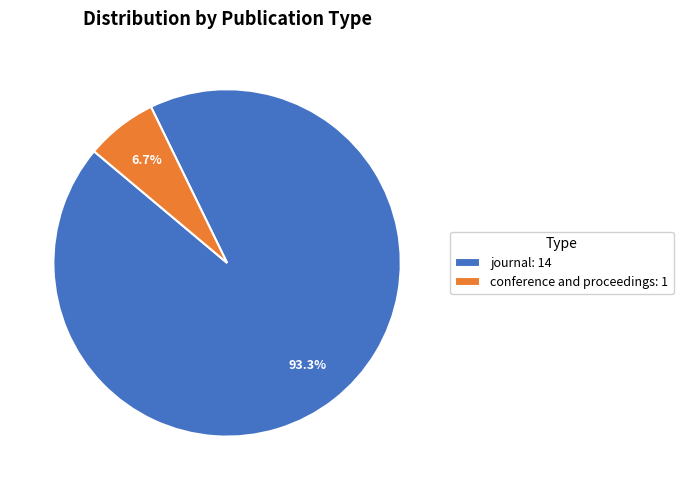

Between journal: 14 and conference and proceedings: 1, which is larger?

journal: 14